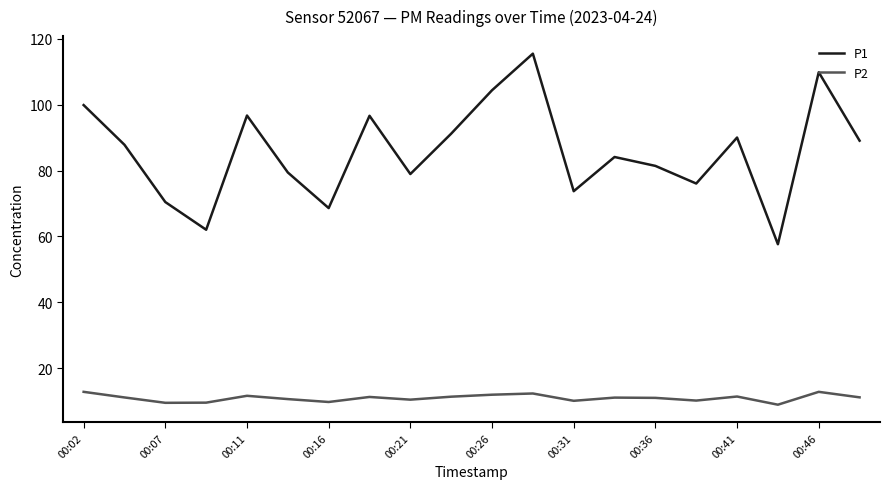

What is the greatest value displayed?

115.5